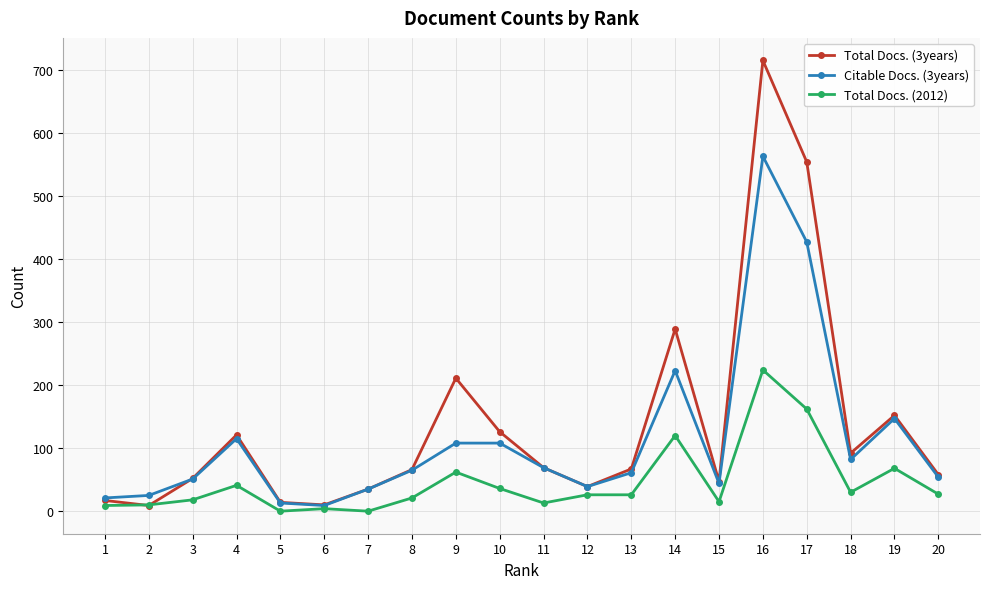

At which category is the sum across all series the highest?

16